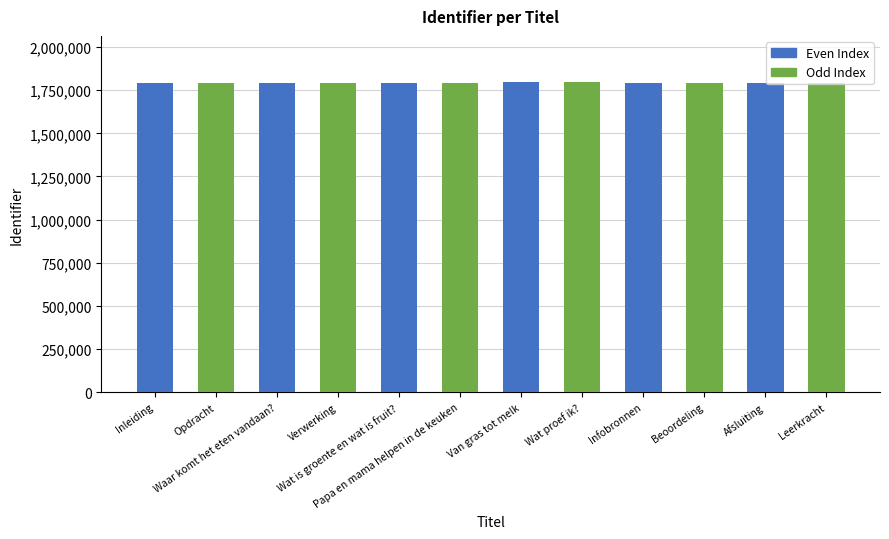

What is the smallest value displayed?

1792686